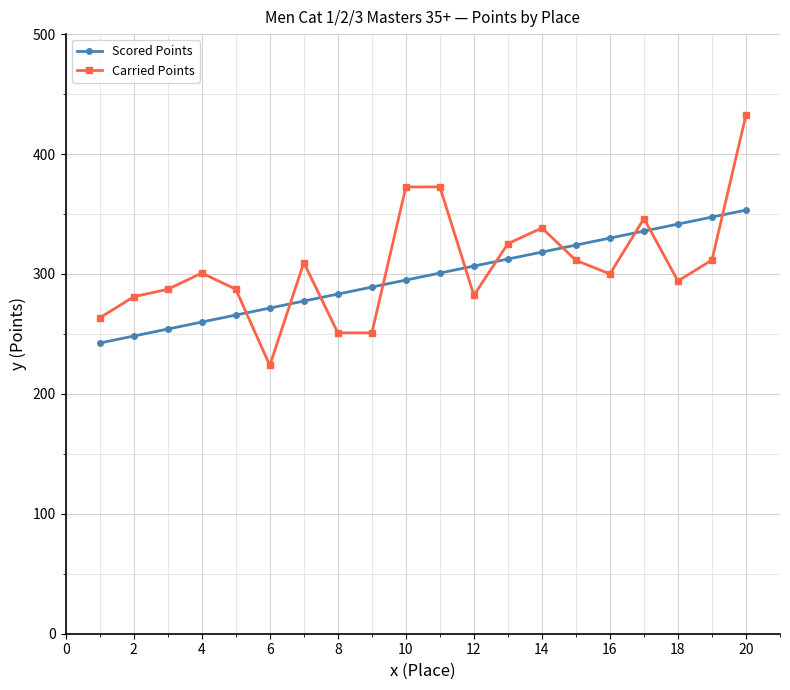

List the series in order of their peak value, highest first.

Carried Points, Scored Points